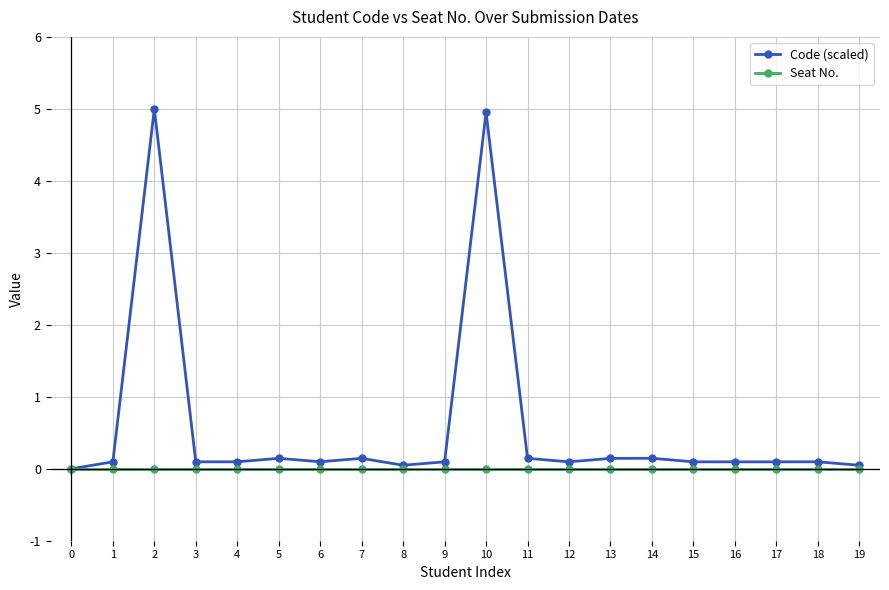

What is the total value across all series at 10?

5.0